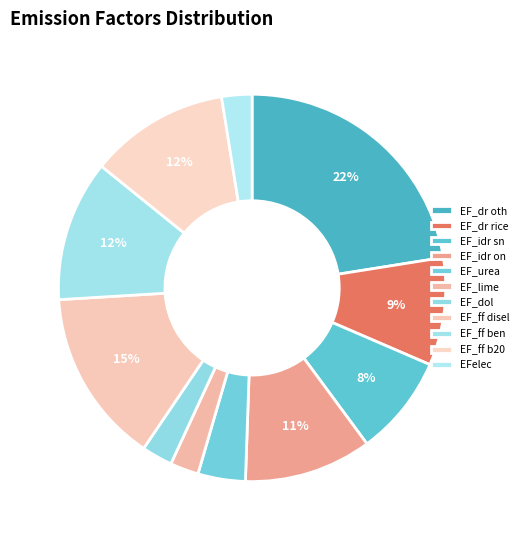

Count the number of slices in the pie.

11